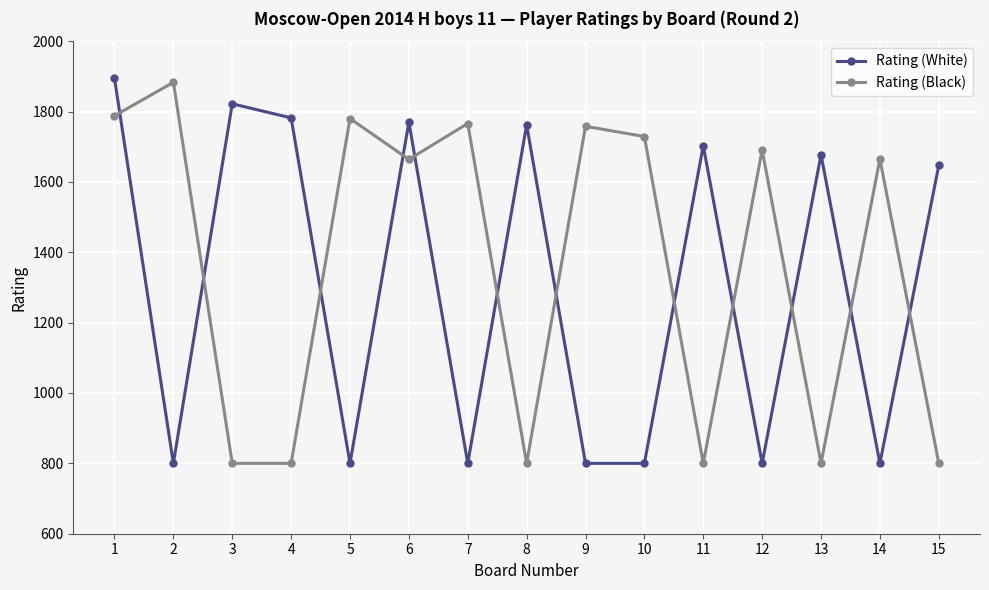

What is the difference between the highest and lowest values at 13?

877